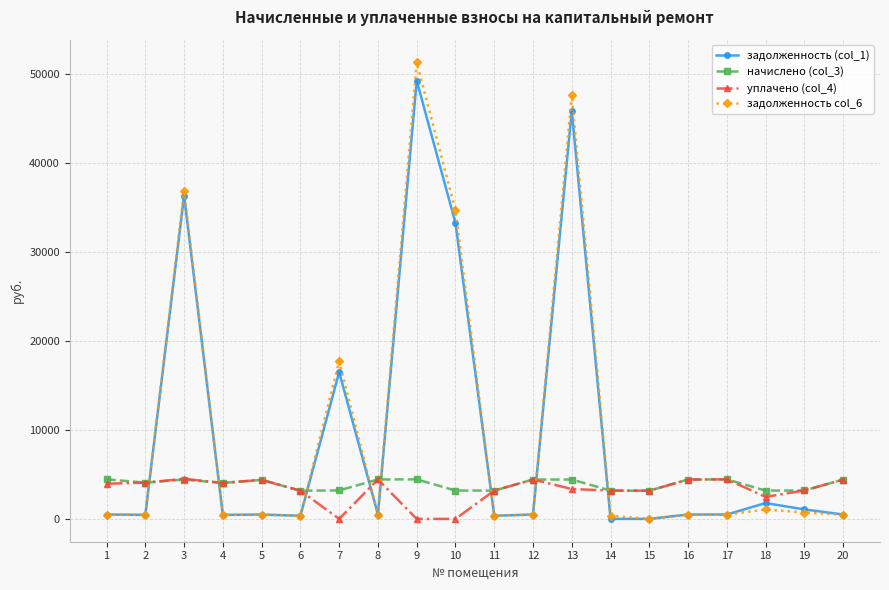

What are all the series names shown in the legend?

задолженность (col_1), начислено (col_3), уплачено (col_4), задолженность col_6